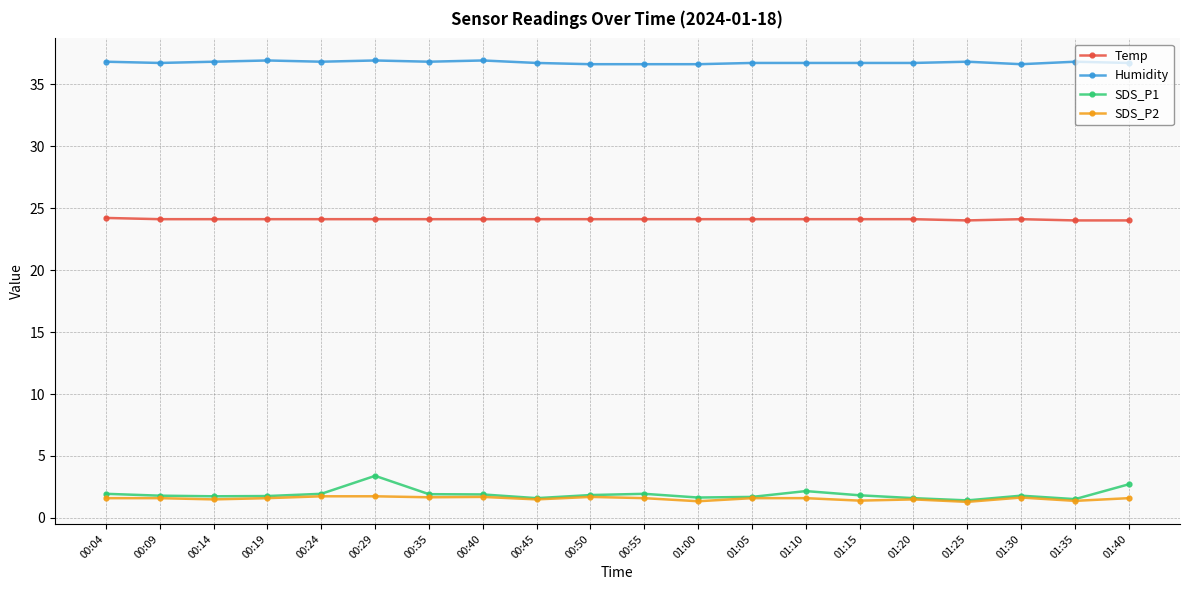

True or false: Temp and Humidity intersect in this chart.

False